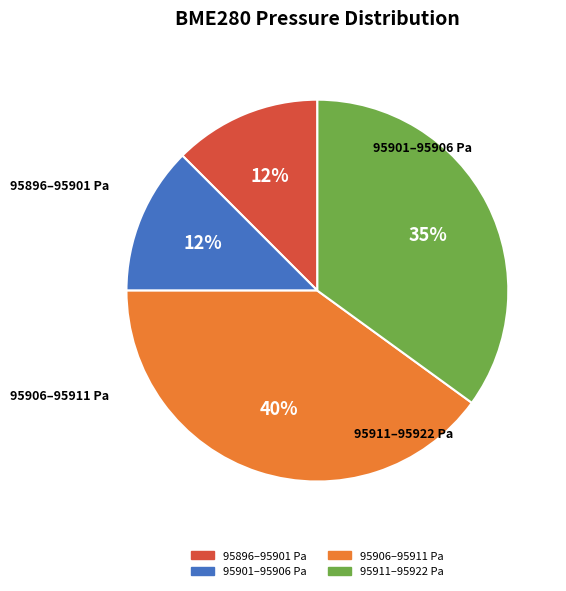

Is there any slice that represents more than half of the pie?

No